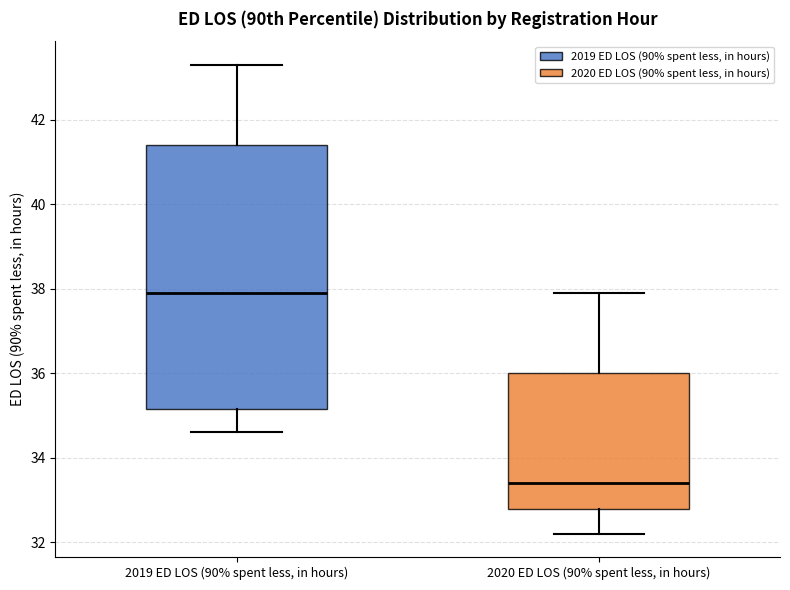

Reading left to right, transcribe this box plot: for each box, give where its median line is, the range the box spans, and where its two whiskers end, as read against the y-axis. The values are not printed on the chart, so give them approximately, as read against the axis.

2019 ED LOS (90% spent less, in hours): median 38.0, box 35.2 to 41.4, whiskers 34.6 to 43.4
2020 ED LOS (90% spent less, in hours): median 33.4, box 32.8 to 36.0, whiskers 32.2 to 38.0